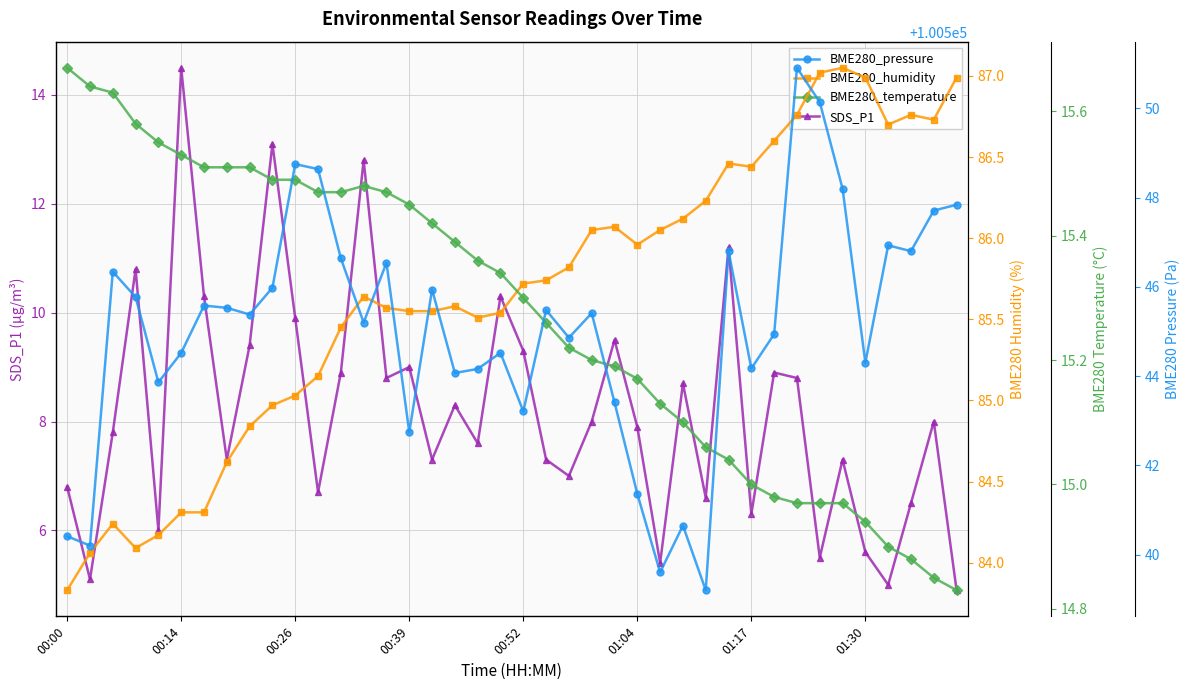

List the series in order of their peak value, lowest first.

SDS_P1, BME280_temperature, BME280_humidity, BME280_pressure